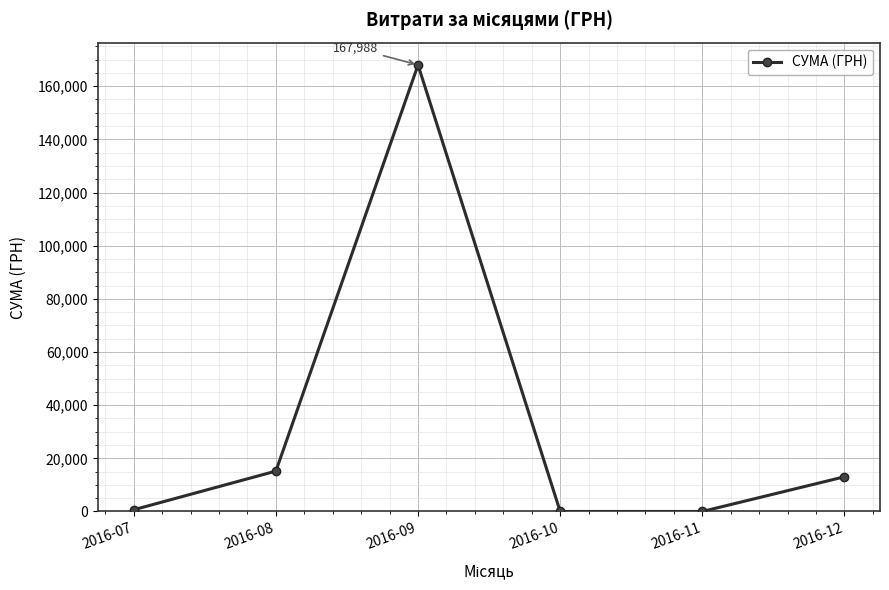

Does the chart display data point markers on the line(s)?

Yes